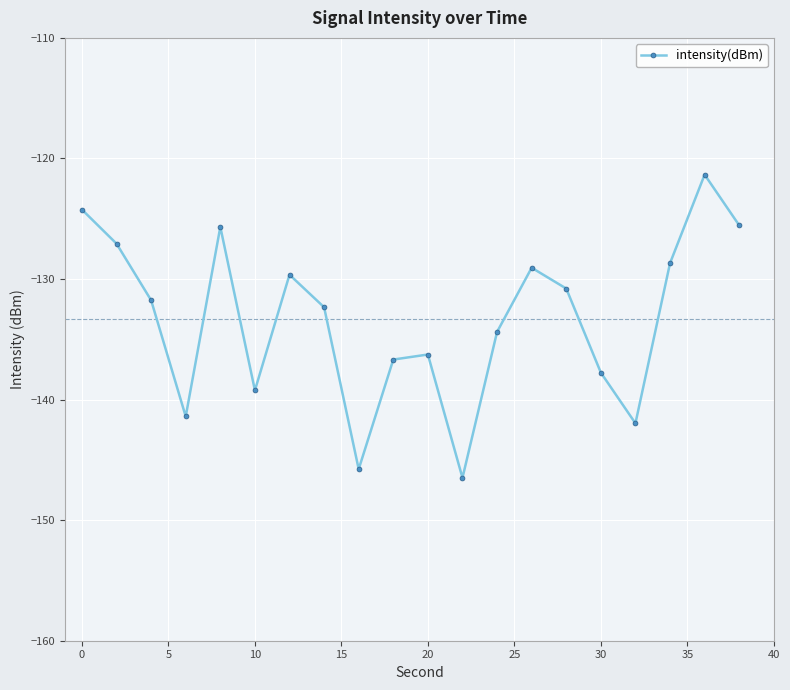

How many lines are shown in the chart?

1